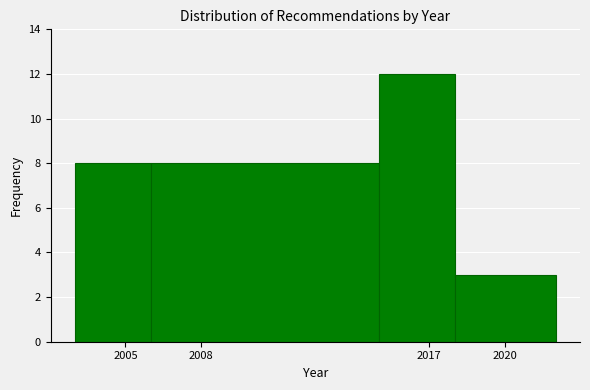

Reading left to right, list every bar in this chart as the range it spans on the x-axis followed by its height. The values are not printed on the chart, so give them approximately, as read against the axis.

2003 to 2006: 8
2006 to 2015: 8
2015 to 2018: 12
2018 to 2022: 3